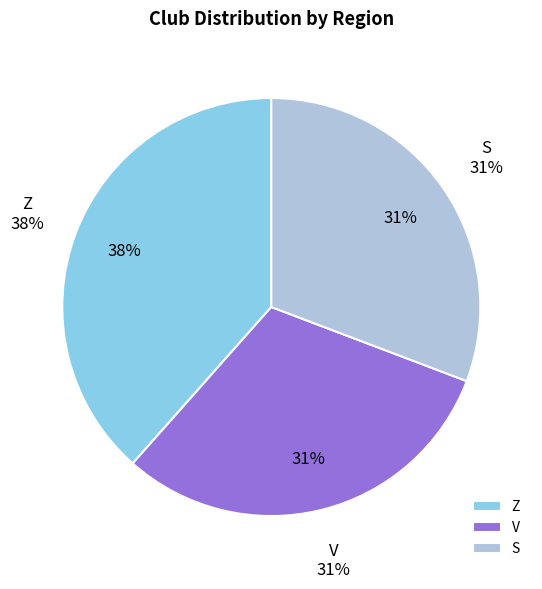

How much of the chart is everything except Z?

61.5%